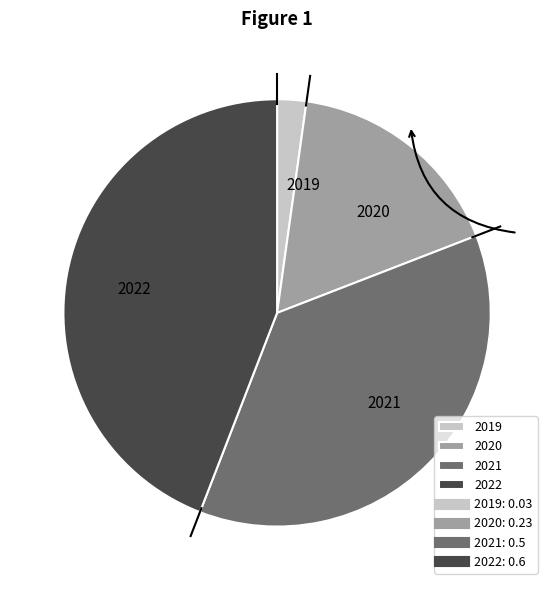

What is the largest slice in the pie chart?

2022